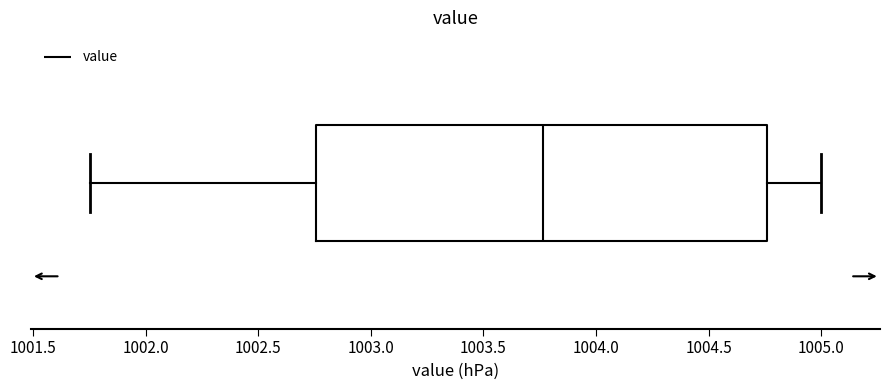

Read this box plot against the x-axis: the position of the median line, the range covered by the box, and the ends of both whiskers. The values are not printed on the chart, so give them approximately, as read against the axis.

median 1003.75, box 1002.75 to 1004.75, whiskers 1001.75 to 1005.00